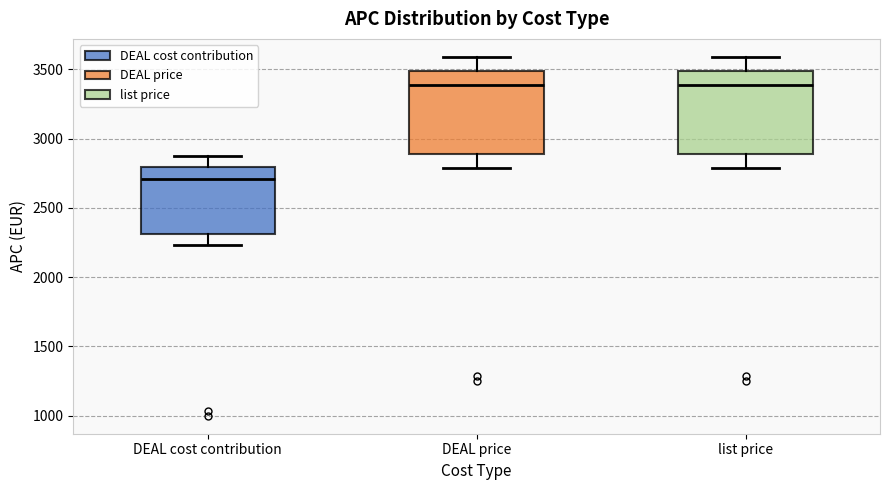

Where is the lower edge of the box for DEAL price on the y-axis? The values are not printed on the chart, so give them approximately, as read against the axis.

2900